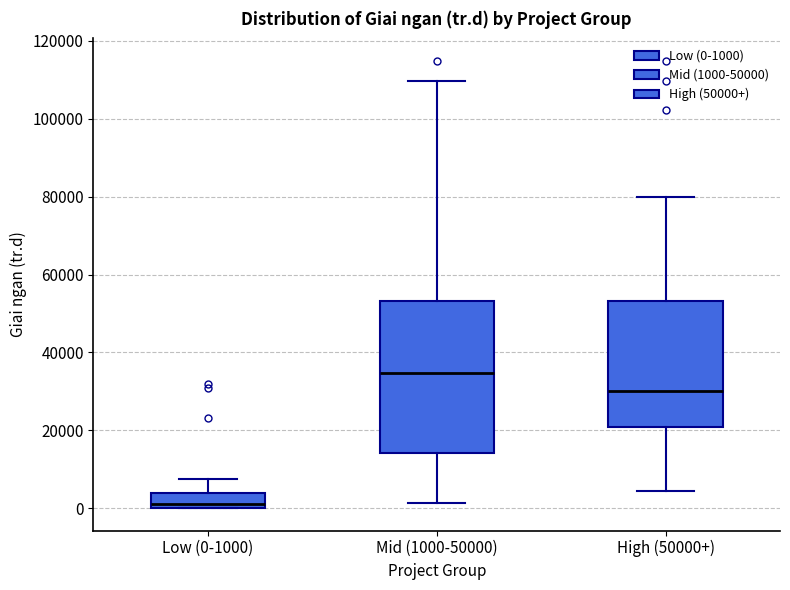

Where does the median line of the box for Mid (1000-50000) sit on the y-axis? The values are not printed on the chart, so give them approximately, as read against the axis.

34000